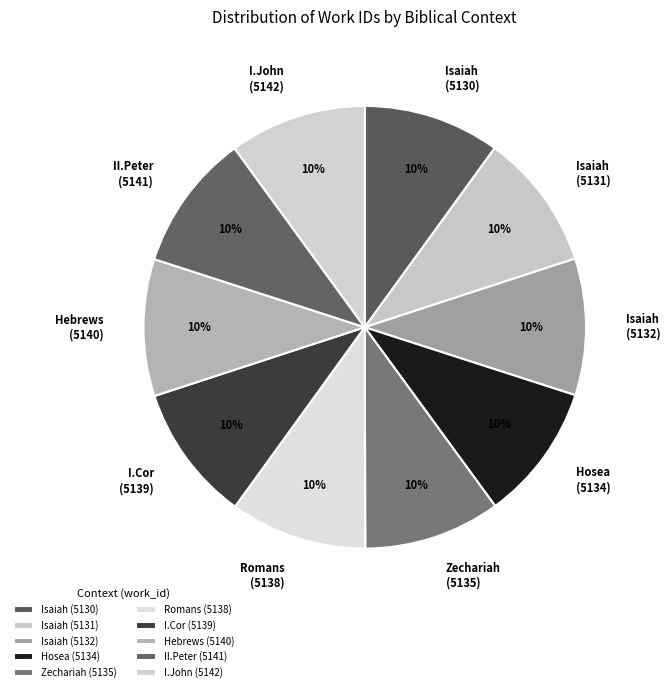

What is the ratio of the value at I.John (5142) to the value at Isaiah (5132)?

1.0